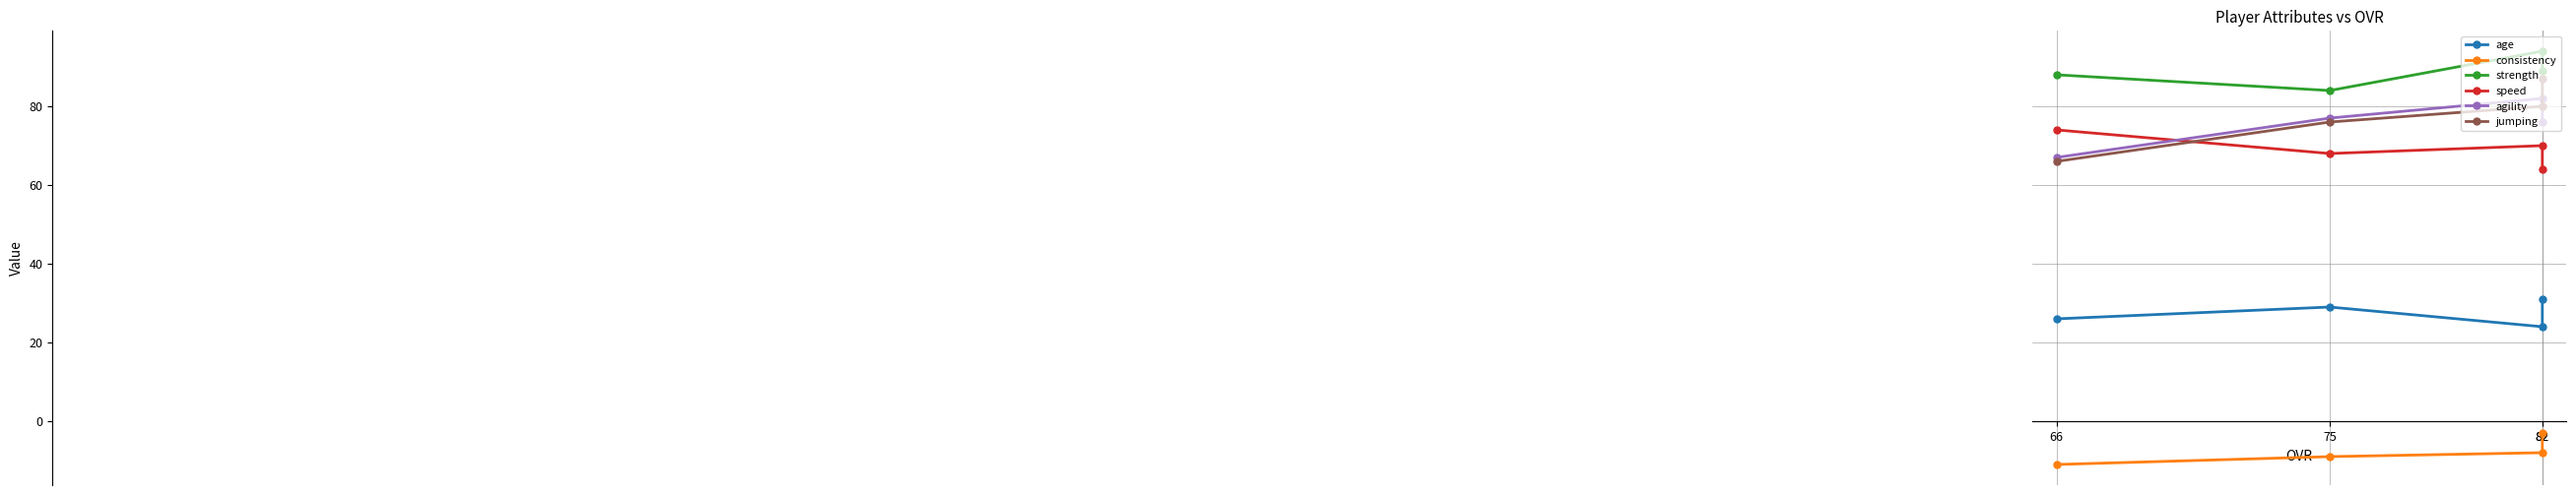

The age series shows 40 at 82. True or false?

False